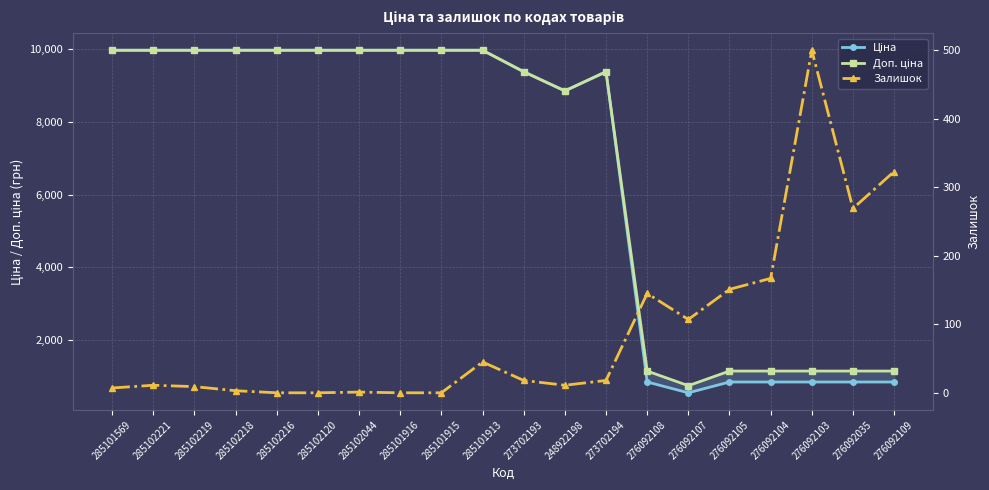

Which has a higher value, 248922198 or 276092103?

248922198